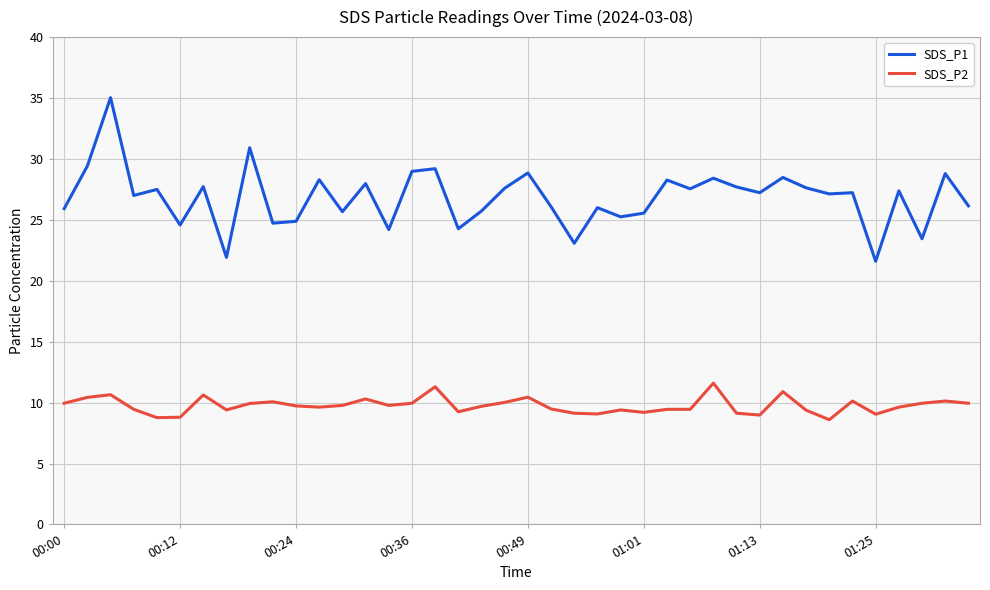

Which series has the widest spread of values?

SDS_P1